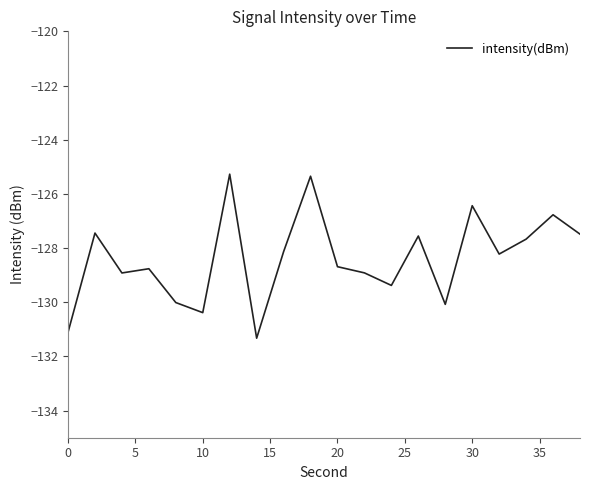

What is the greatest value displayed?

-125.3